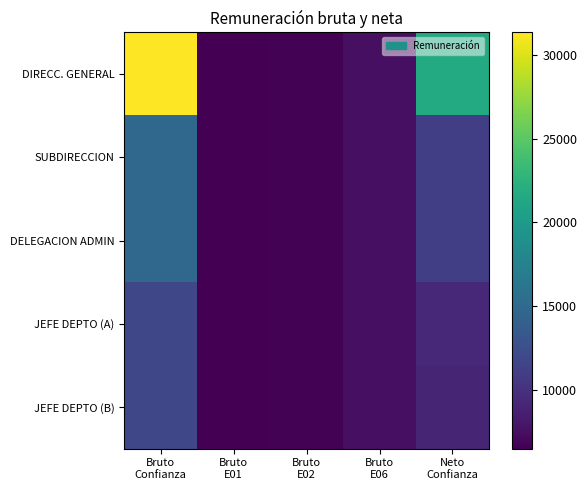

Which series has the largest total across all categories?

DIRECC. GENERAL